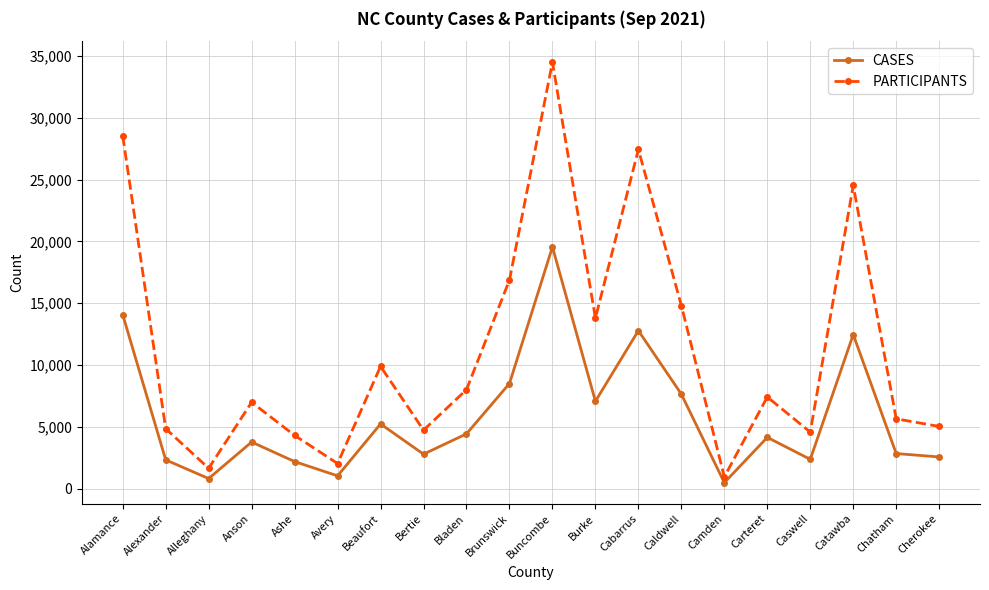

Which category has the lowest value in the CASES series?

Camden